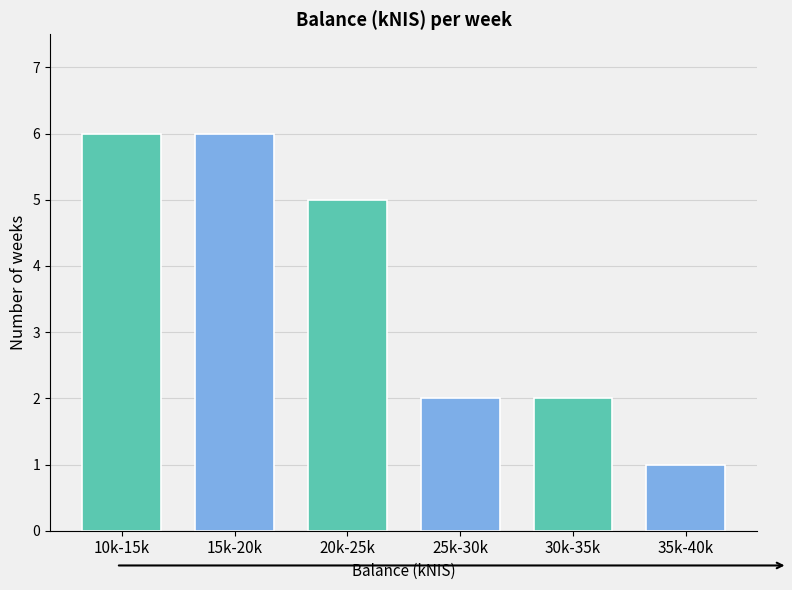

Reading left to right, list all the values displayed in this chart.

6	6	5	2	2	1